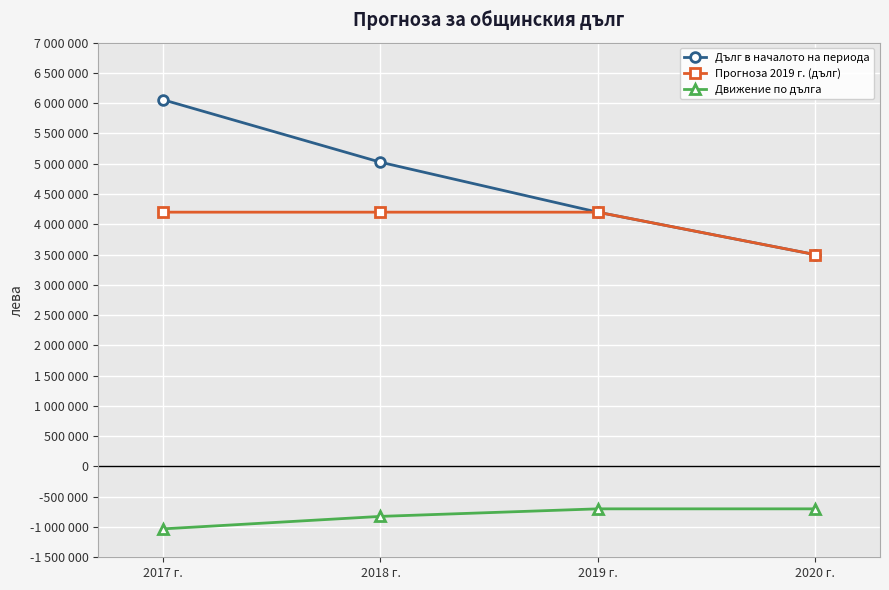

Is this an area chart (filled region under the line)?

No